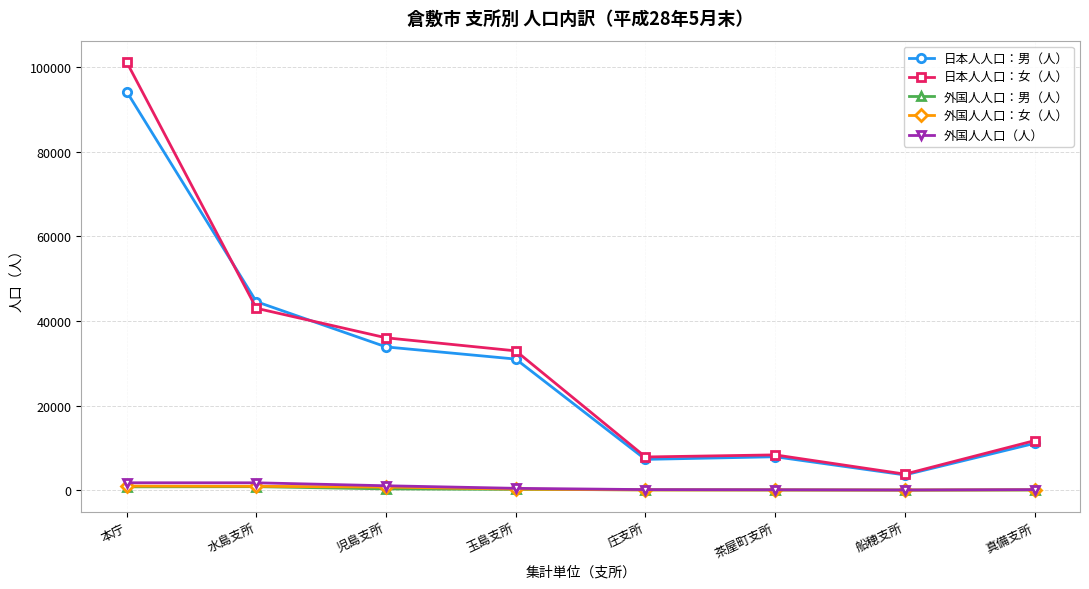

The 日本人人口：男（人） series shows 94228 at 本庁. True or false?

True